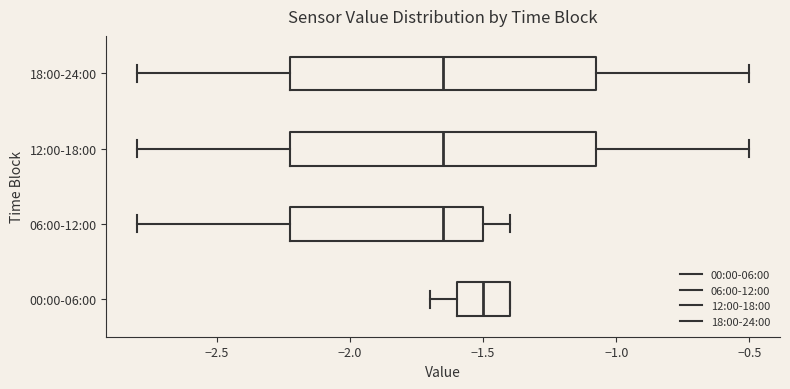

Which box has the furthest to the right median line?

00:00-06:00